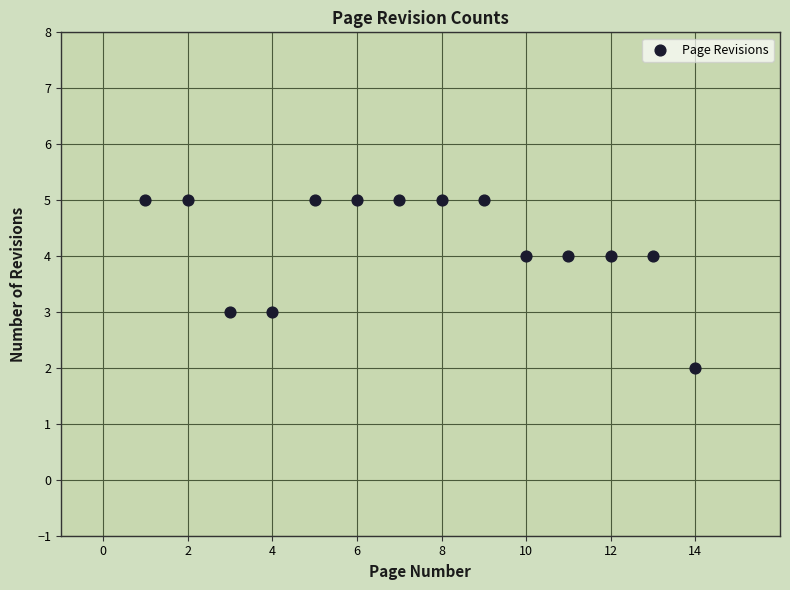

What is the range of Y values (max minus min)?

3